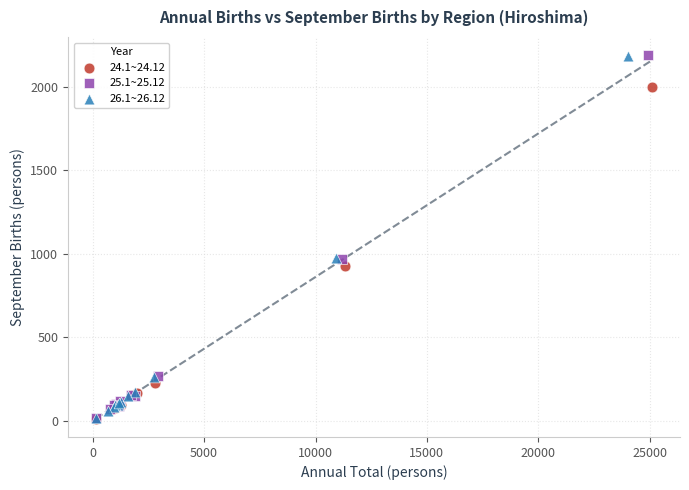

Which series has the largest Y range (max minus min)?

25.1~25.12